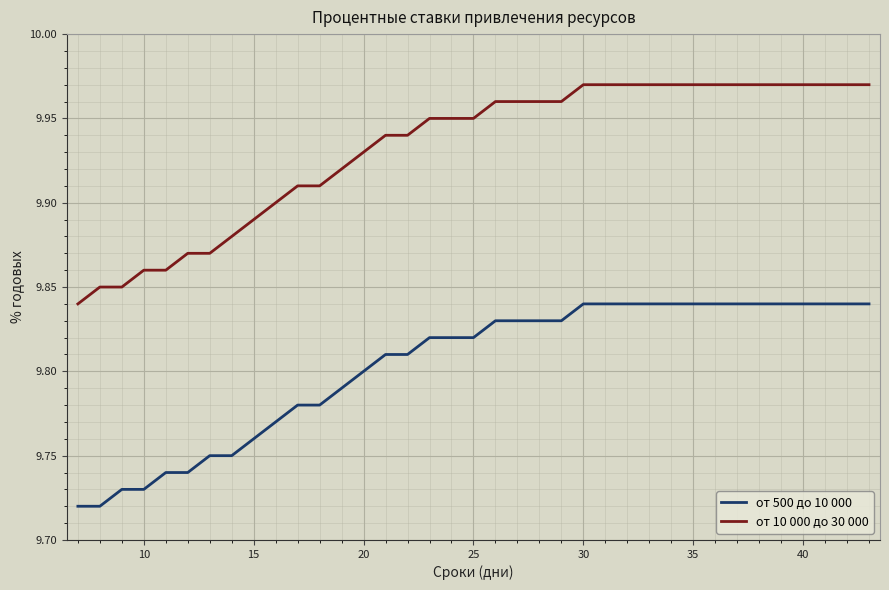

Rank the series by their average value, from highest to lowest.

от 10 000 до 30 000, от 500 до 10 000